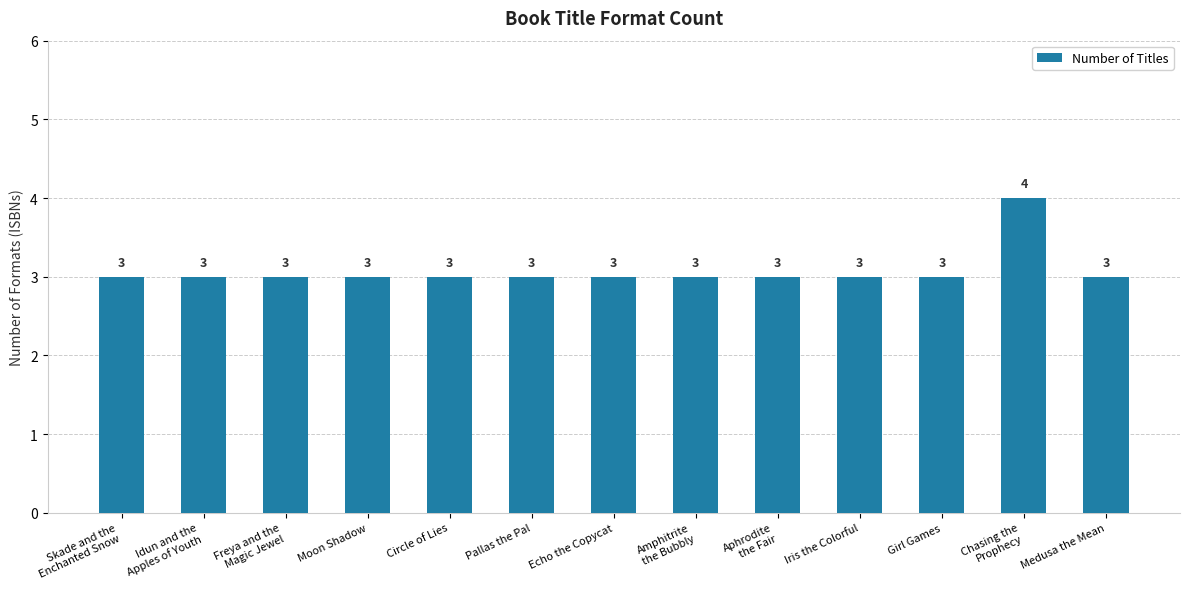

What is the smallest value displayed?

3